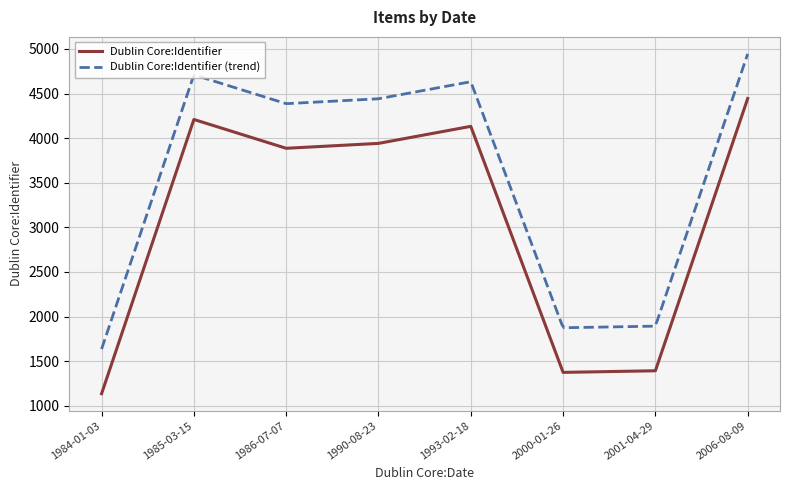

At which label is the value closest to 2790?

1986-07-07